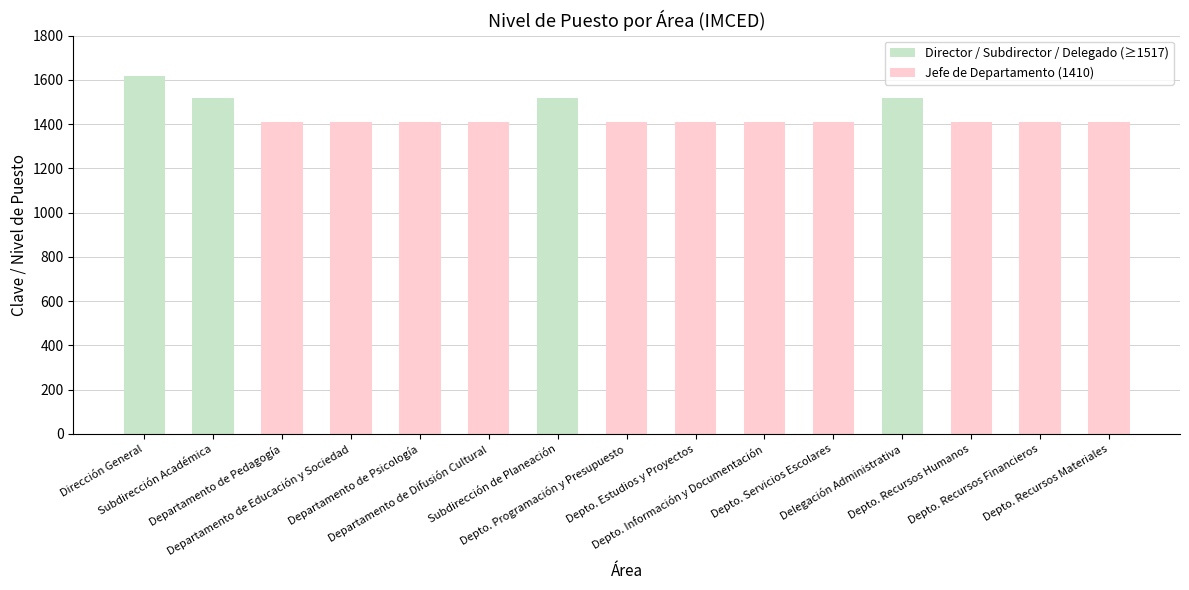

What is the value of the 7th bar from the left?

1517